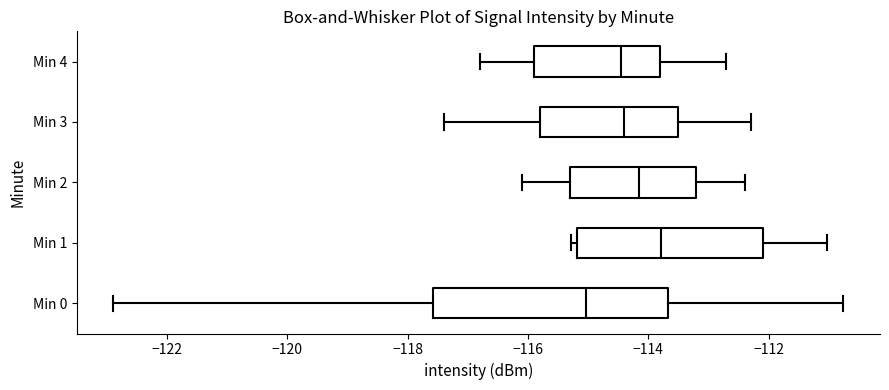

Reading bottom to top, read every box against the x-axis: the position of its median line, the range the box covers, and the ends of its whiskers. The values are not printed on the chart, so give them approximately, as read against the axis.

Min 0: median -115.0, box -117.6 to -113.6, whiskers -122.8 to -110.8
Min 1: median -113.8, box -115.2 to -112.0, whiskers -115.2 (just left of the box's left edge) to -111.0
Min 2: median -114.2, box -115.2 to -113.2, whiskers -116.0 to -112.4
Min 3: median -114.4, box -115.8 to -113.4, whiskers -117.4 to -112.2
Min 4: median -114.4, box -115.8 to -113.8, whiskers -116.8 to -112.6